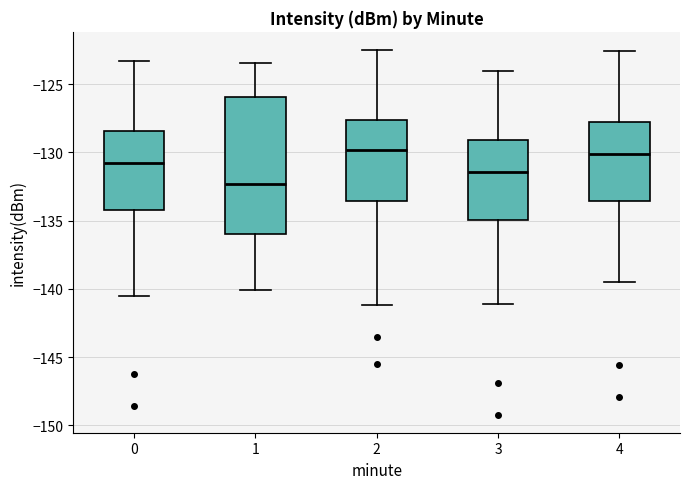

Reading left to right, read every box against the y-axis: the position of its median line, the range the box covers, and the ends of its whiskers. The values are not printed on the chart, so give them approximately, as read against the axis.

0: median -131.0, box -134.0 to -128.5, whiskers -140.5 to -123.5
1: median -132.5, box -136.0 to -126.0, whiskers -140.0 to -123.5
2: median -130.0, box -133.5 to -127.5, whiskers -141.0 to -122.5
3: median -131.5, box -135.0 to -129.0, whiskers -141.0 to -124.0
4: median -130.0, box -133.5 to -128.0, whiskers -139.5 to -122.5